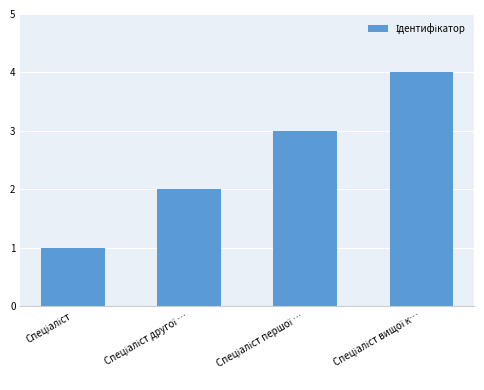

What is the sum of all values?

10